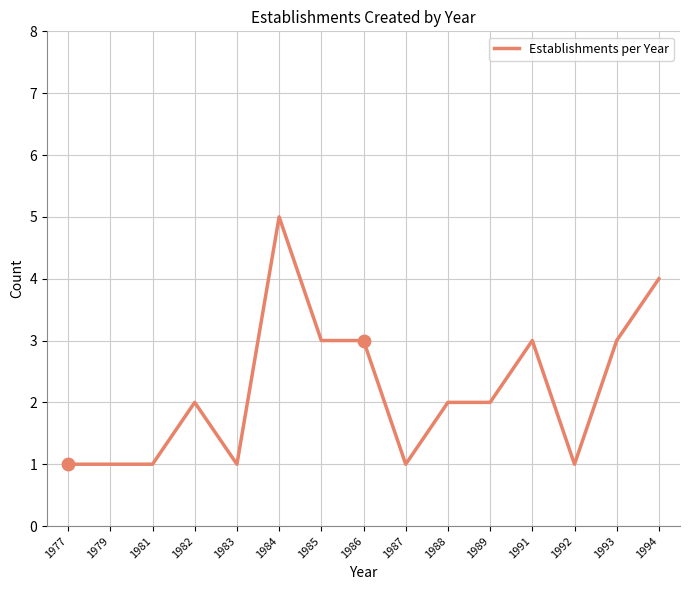

What is the ratio of the value at 1983 to the value at 1988?

0.5